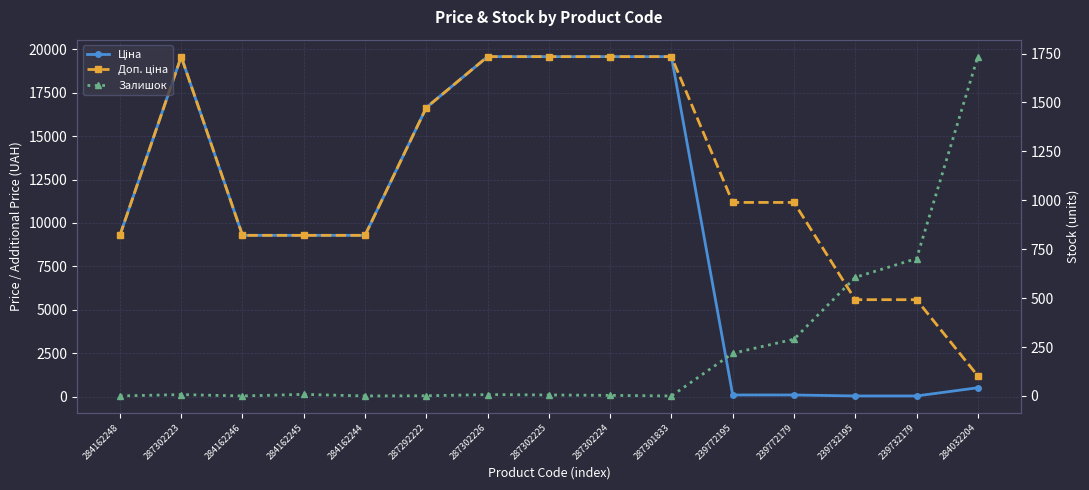

What is the spread (max minus min) of values at 239772195?

11070.2